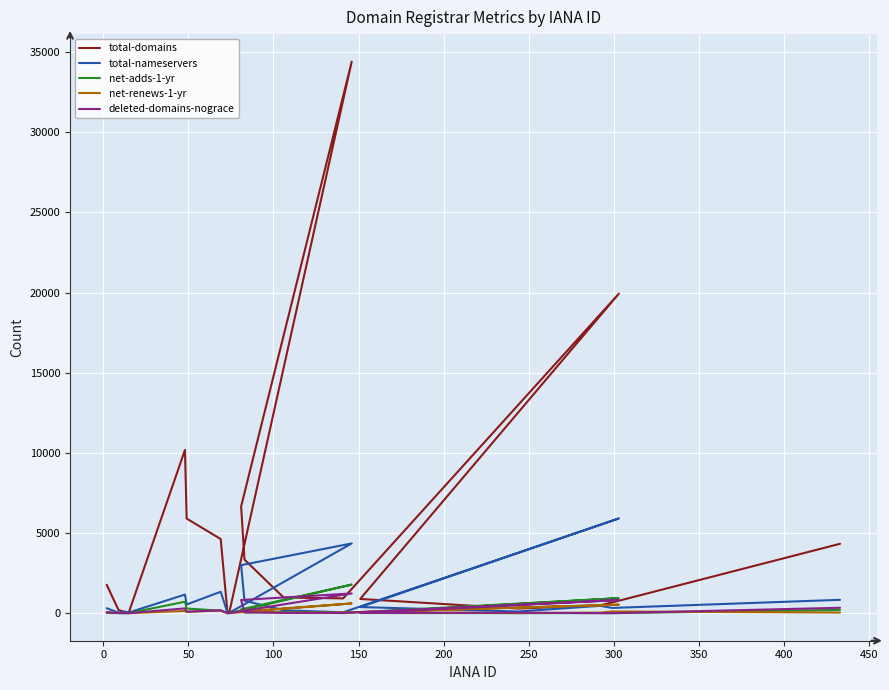

How many values in the net-adds-1-yr series are below 13?

10